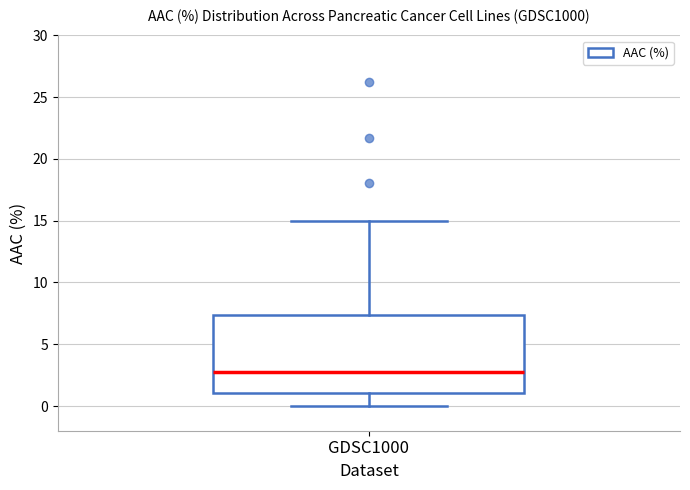

Transcribe this box plot: give where the median line is, the range the box spans, and where the two whiskers end, as read against the y-axis. The values are not printed on the chart, so give them approximately, as read against the axis.

median 3.0, box 1.0 to 7.5, whiskers 0.0 to 15.0